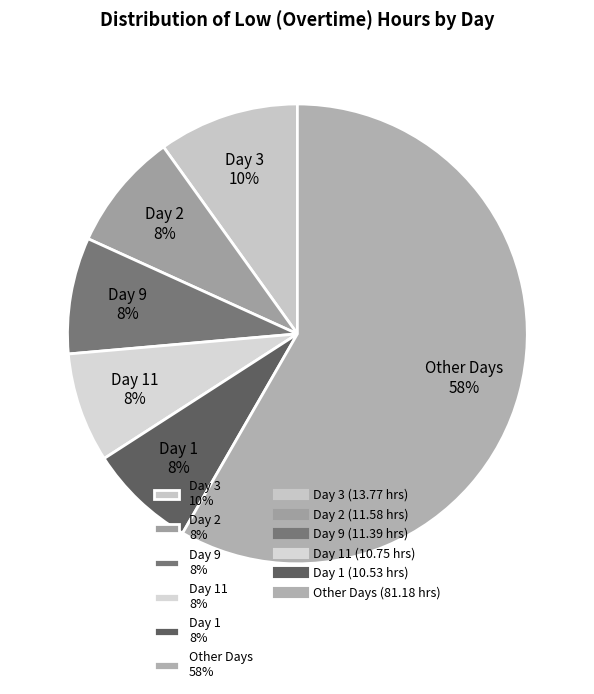

Is there a majority slice in this chart?

Yes